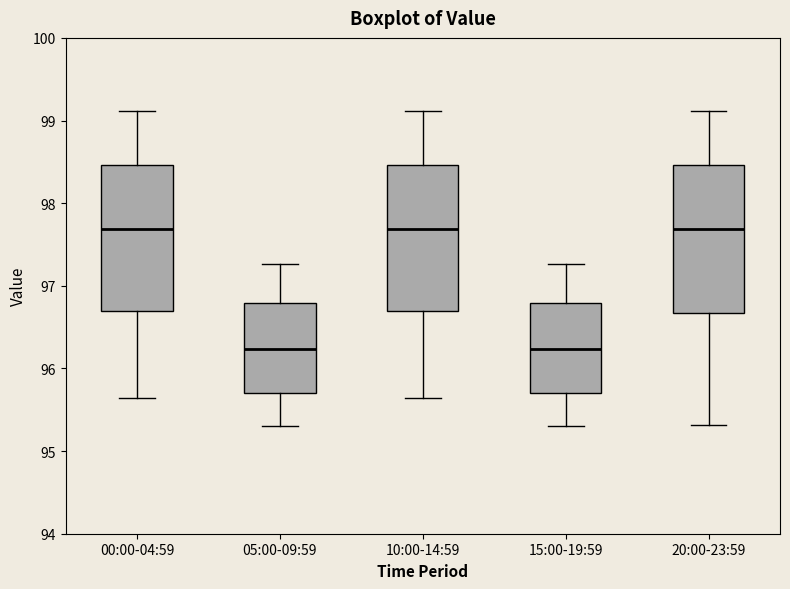

Where does the lower whisker of the box for 10:00-14:59 end on the y-axis? The values are not printed on the chart, so give them approximately, as read against the axis.

95.6